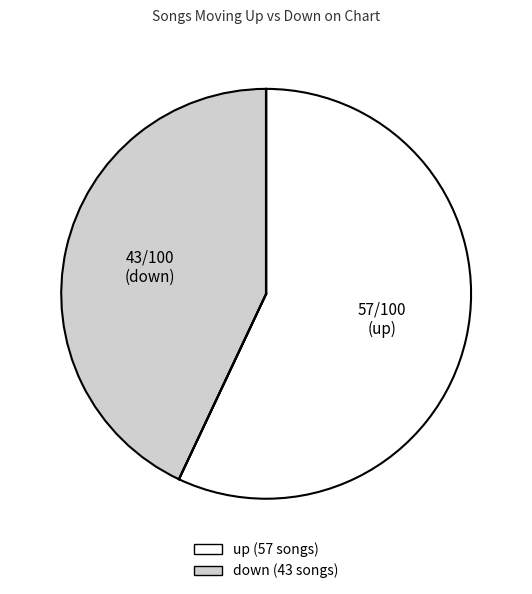

Combined, do up and down account for over 50%?

Yes